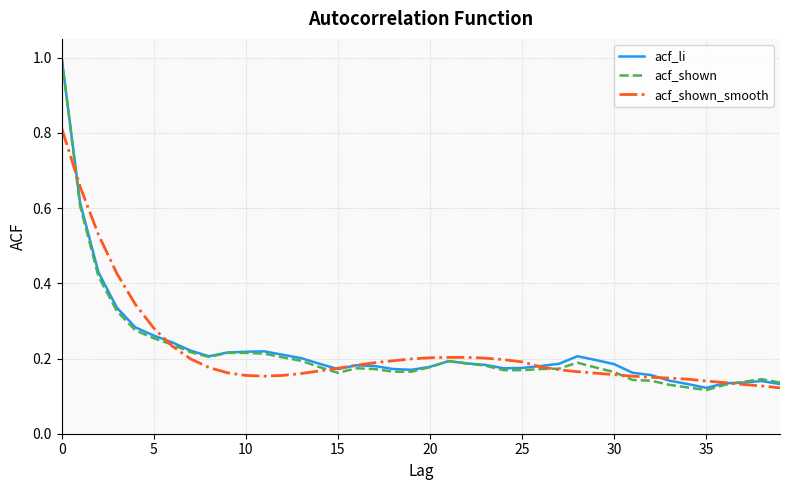

What is the highest value of the acf_li series?

1.0